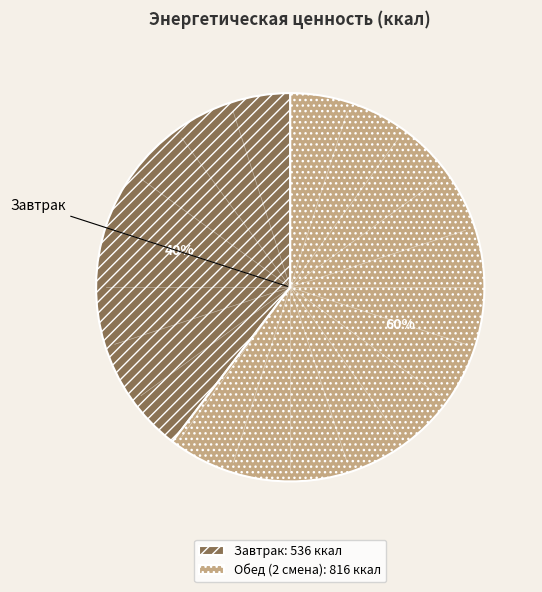

Does Завтрак represent more than half of the total?

No